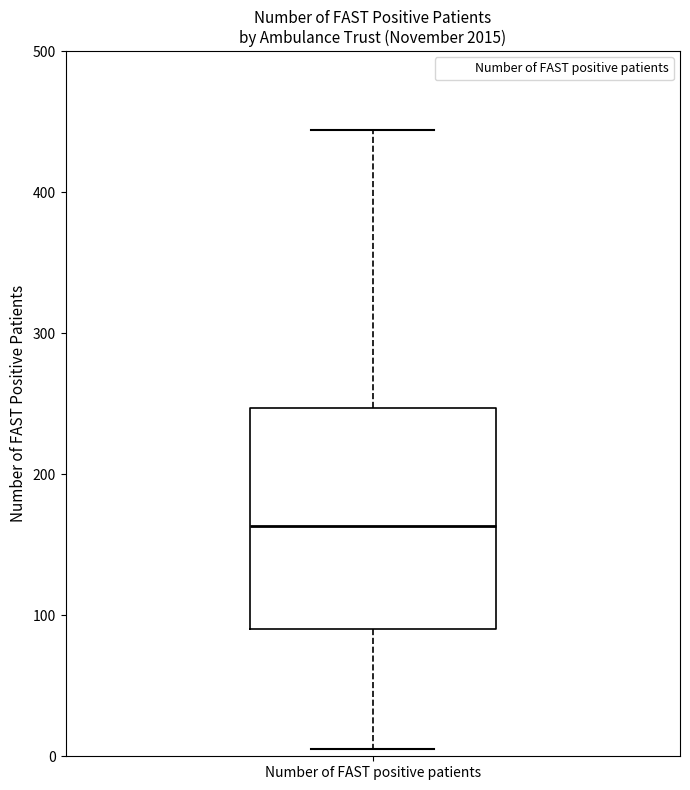

Transcribe this box plot: give where the median line is, the range the box spans, and where the two whiskers end, as read against the y-axis. The values are not printed on the chart, so give them approximately, as read against the axis.

median 160, box 90 to 250, whiskers 10 to 440